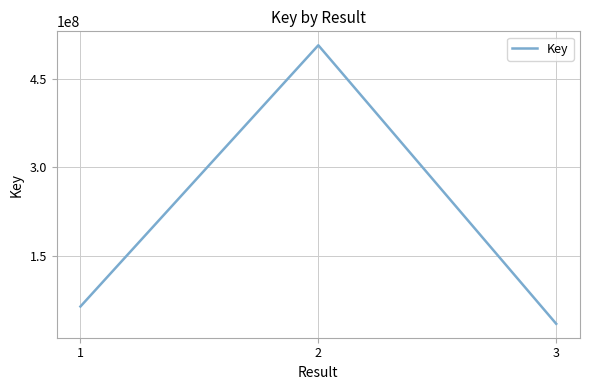

What is the maximum value shown in the chart?

507327884